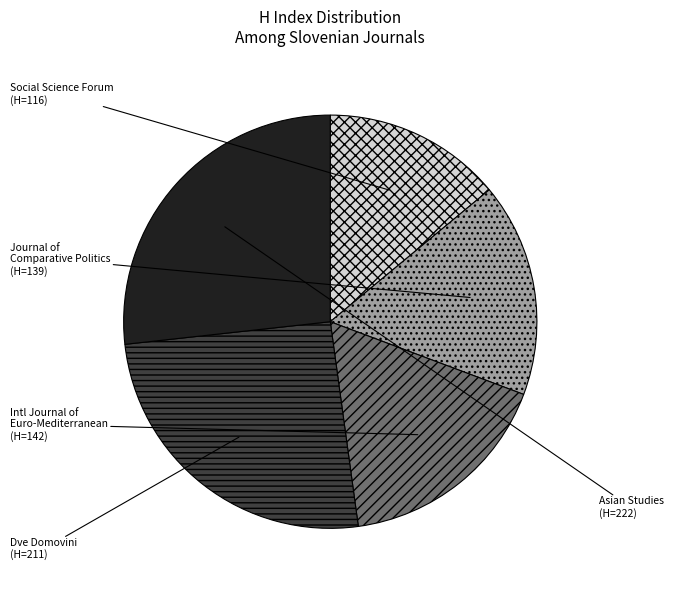

How many slices are in this pie chart?

5